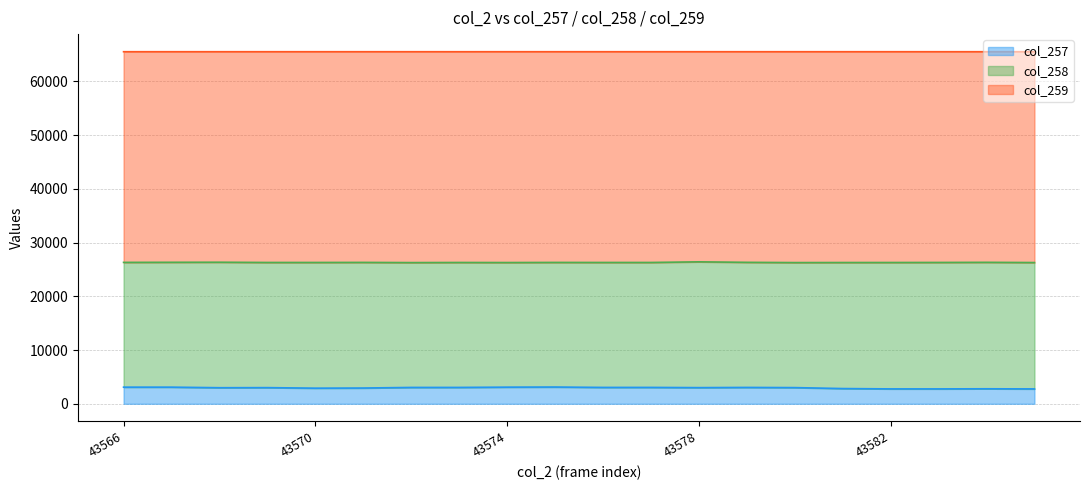

What is the minimum value for col_257?

2769